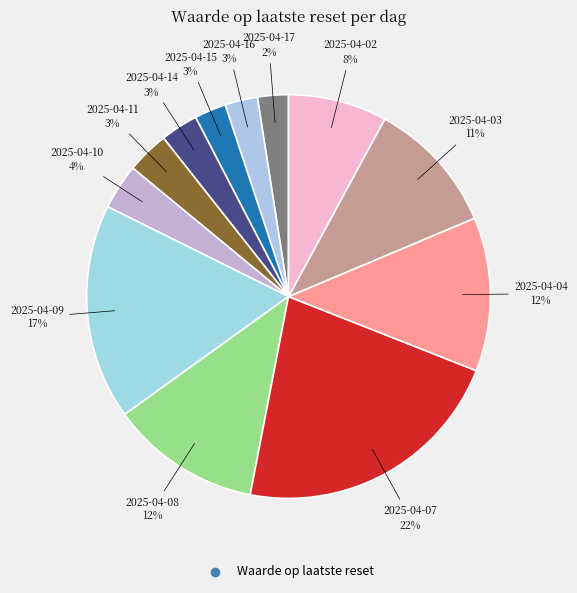

How many slices are in this pie chart?

12